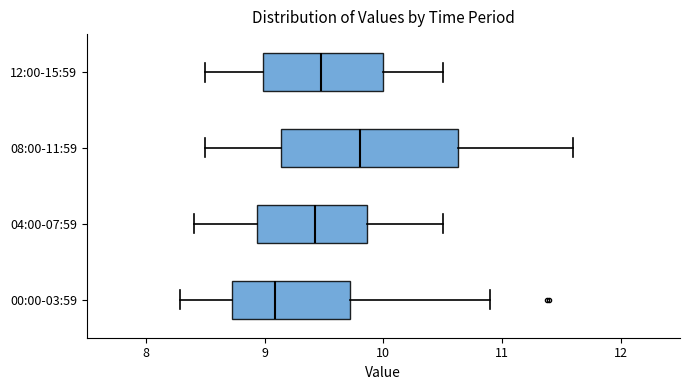

Where does the left whisker of the box for 04:00-07:59 end on the x-axis? The values are not printed on the chart, so give them approximately, as read against the axis.

8.4